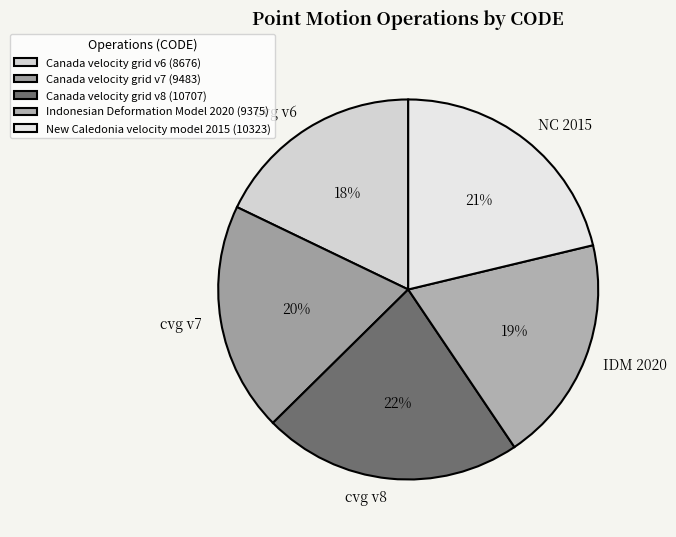

Count the number of slices in the pie.

5